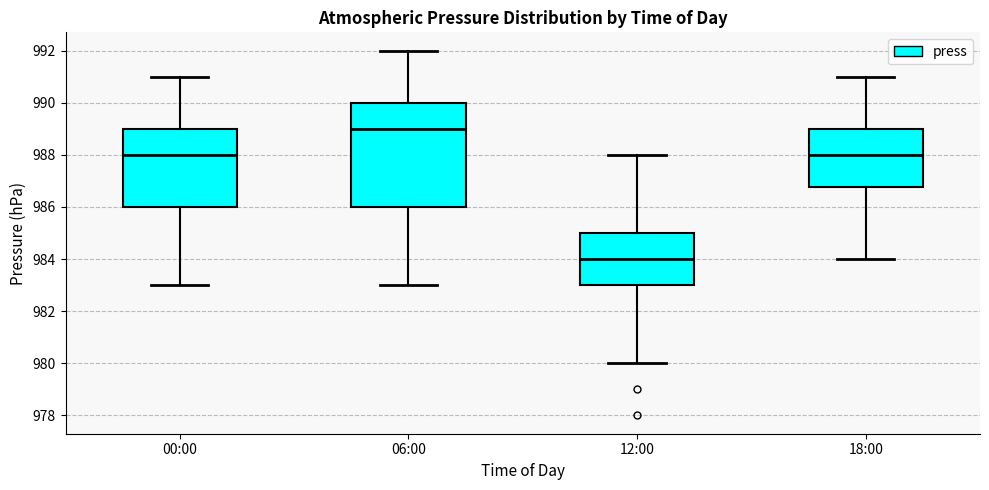

Reading left to right, read every box against the y-axis: the position of its median line, the range the box covers, and the ends of its whiskers. The values are not printed on the chart, so give them approximately, as read against the axis.

00:00: median 988.0, box 986.0 to 989.0, whiskers 983.0 to 991.0
06:00: median 989.0, box 986.0 to 990.0, whiskers 983.0 to 992.0
12:00: median 984.0, box 983.0 to 985.0, whiskers 980.0 to 988.0
18:00: median 988.0, box 986.8 to 989.0, whiskers 984.0 to 991.0